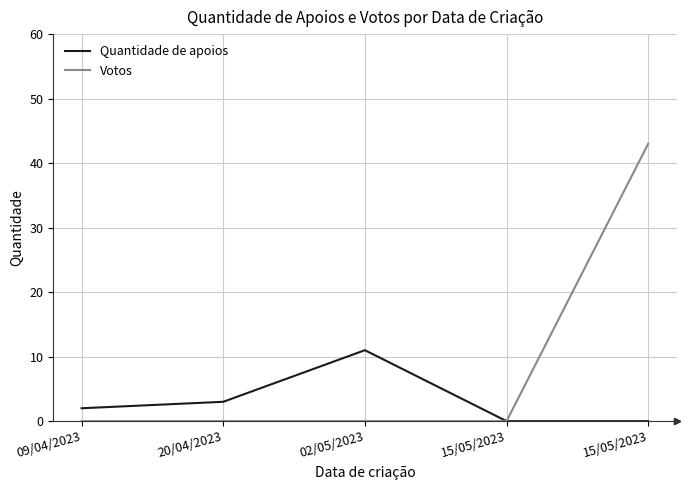

What are all the series names shown in the legend?

Quantidade de apoios, Votos